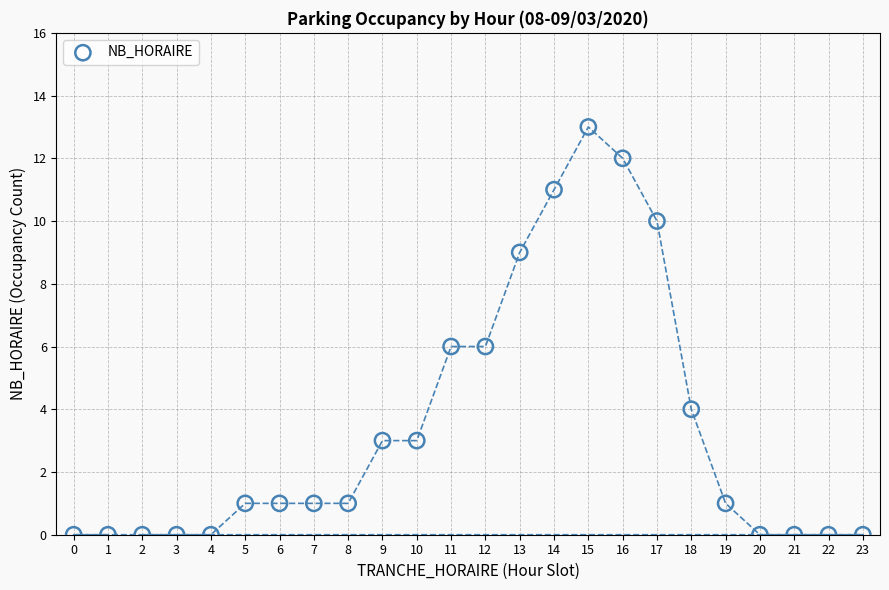

What is the range of X values (max minus min)?

23